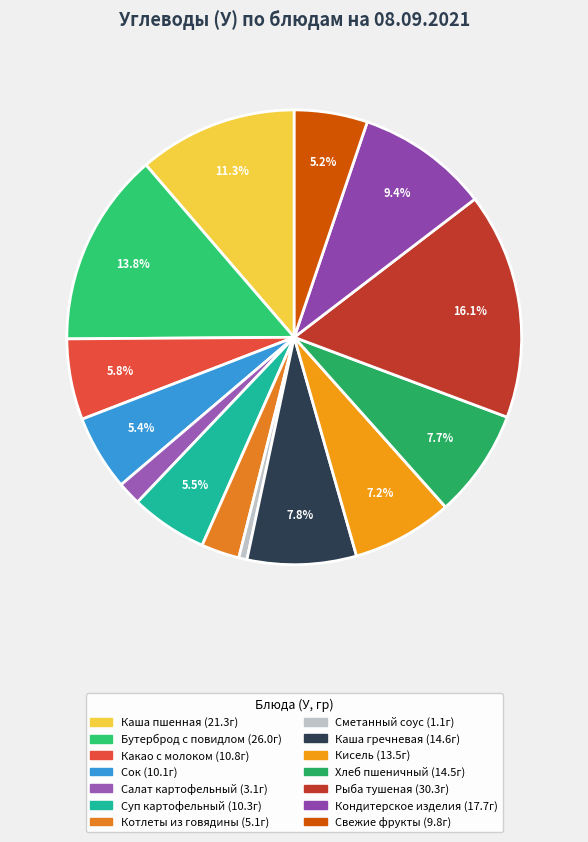

Is there a majority slice in this chart?

No